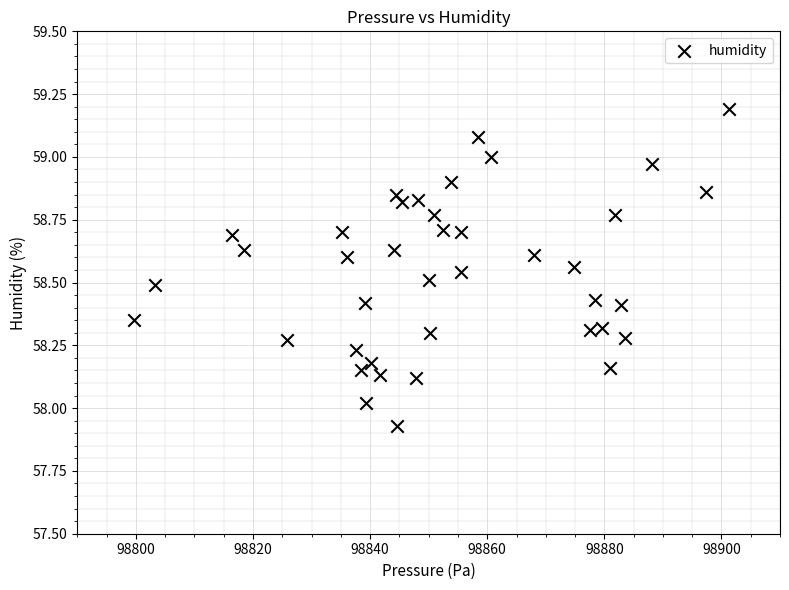

What is the range of X values (max minus min)?

101.6